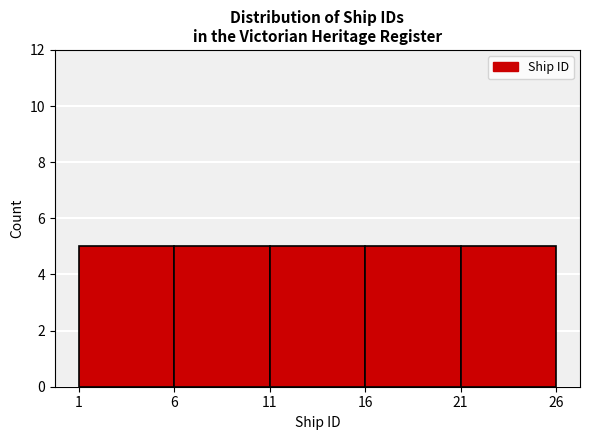

What is the height of the bar covering 6 to 11 on the x-axis? The values are not printed on the chart, so give them approximately, as read against the axis.

5